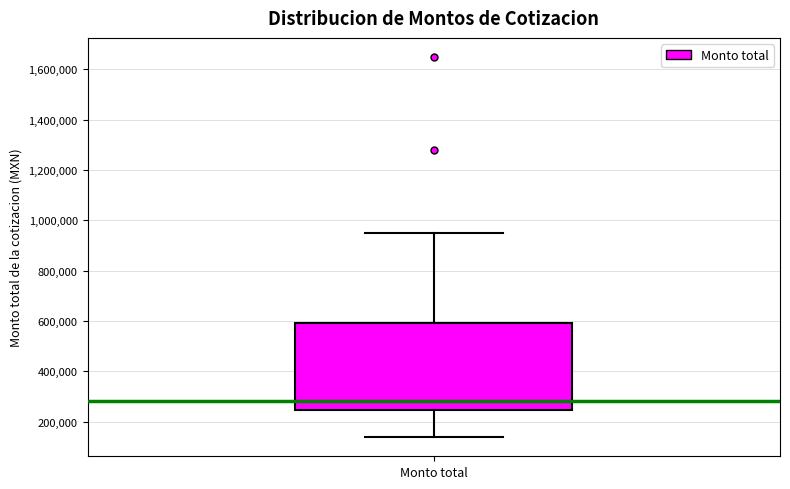

Read this box plot against the y-axis: the position of the median line, the range covered by the box, and the ends of both whiskers. The values are not printed on the chart, so give them approximately, as read against the axis.

median 280000, box 240000 to 600000, whiskers 140000 to 940000